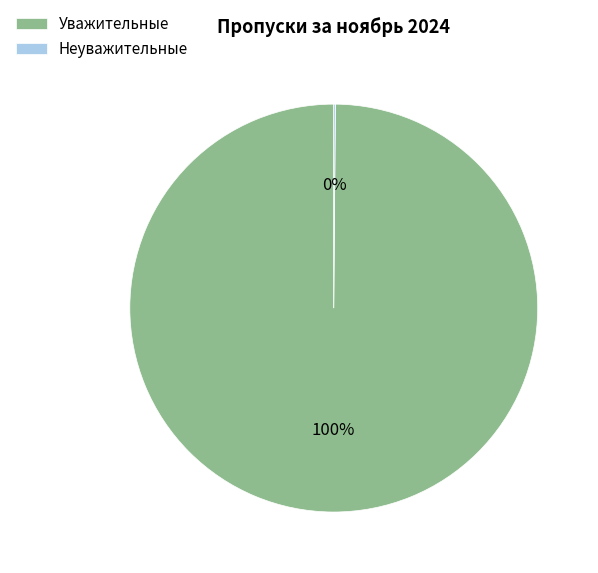

True or false: Уважительные accounts for 100% of the total.

True